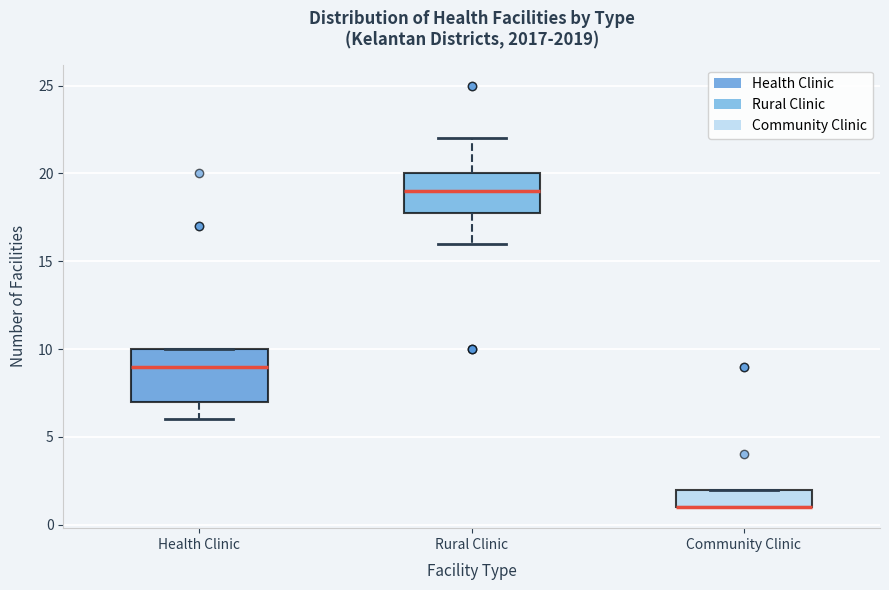

Reading left to right, transcribe this box plot: for each box, give where its median line is, the range the box spans, and where its two whiskers end, as read against the y-axis. The values are not printed on the chart, so give them approximately, as read against the axis.

Health Clinic: median 9, box 7 to 10, whiskers 6 to 10
Rural Clinic: median 19, box 18 to 20, whiskers 16 to 22
Community Clinic: median 1 (drawn on the box's lower edge), box 1 to 2, whiskers 1 to 2